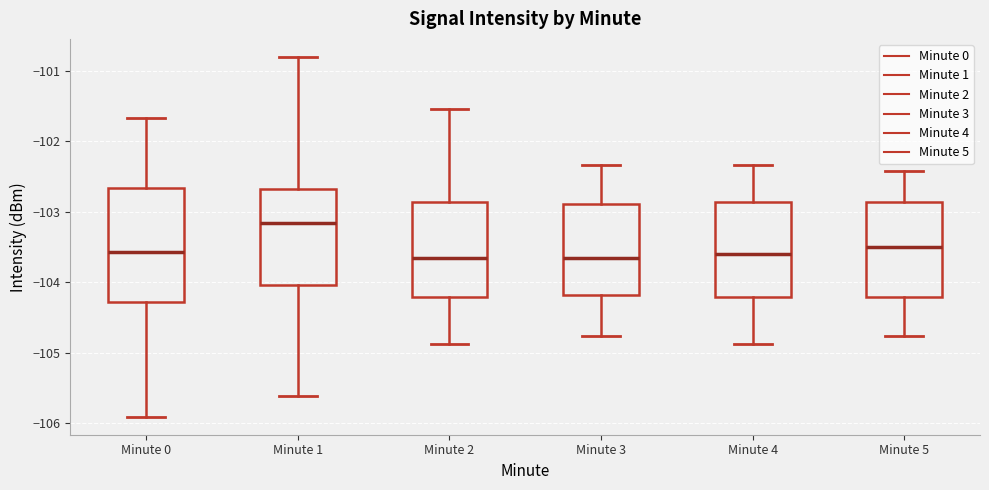

Which box is the tallest, from its lower edge to its upper edge?

Minute 0